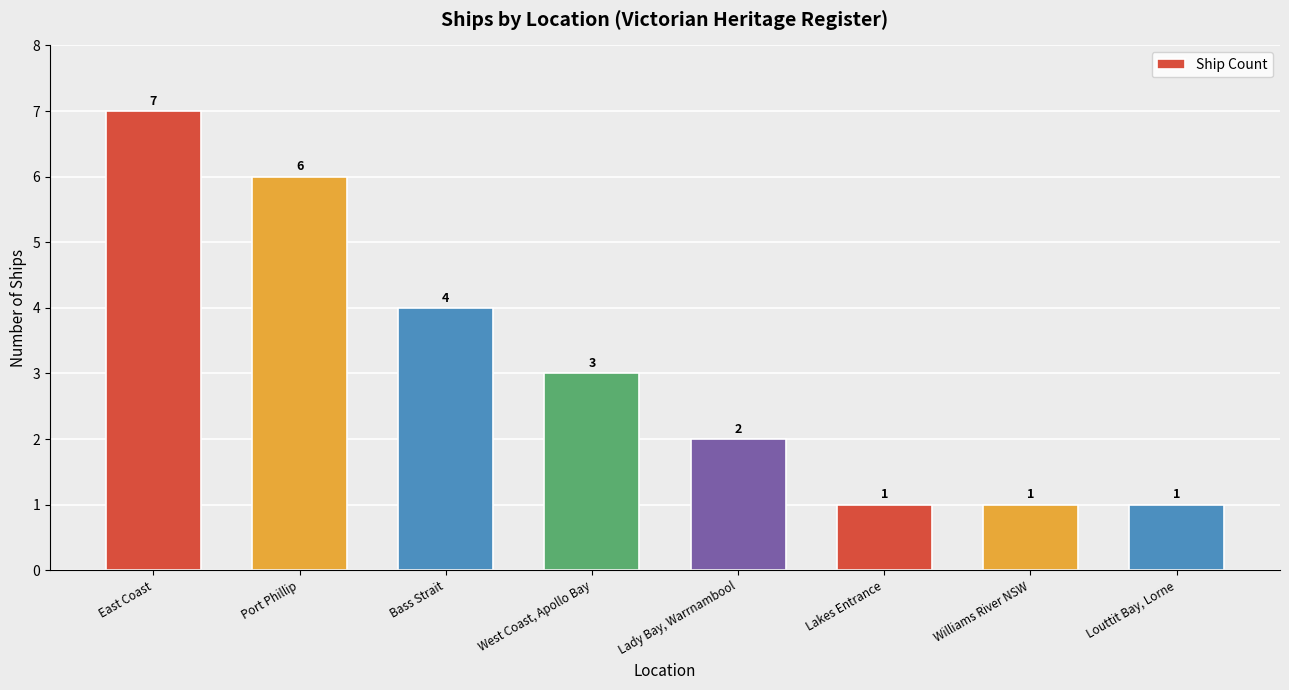

What is the maximum value shown in the chart?

7